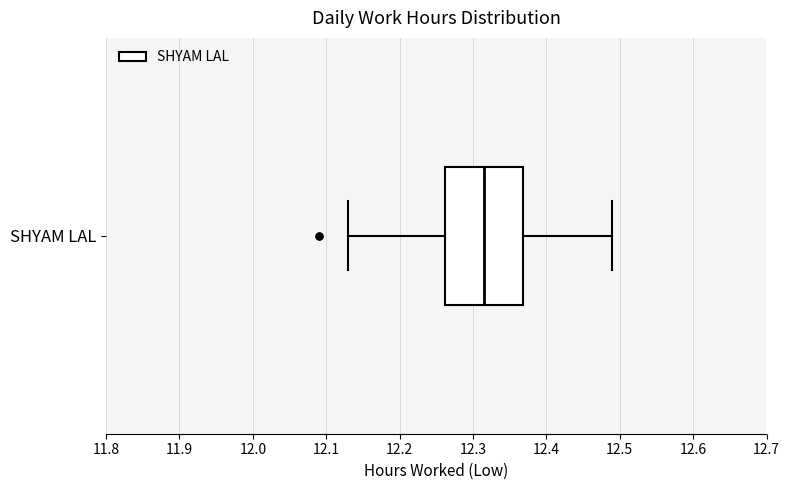

Where is the right edge of the box for SHYAM LAL on the x-axis? The values are not printed on the chart, so give them approximately, as read against the axis.

12.37